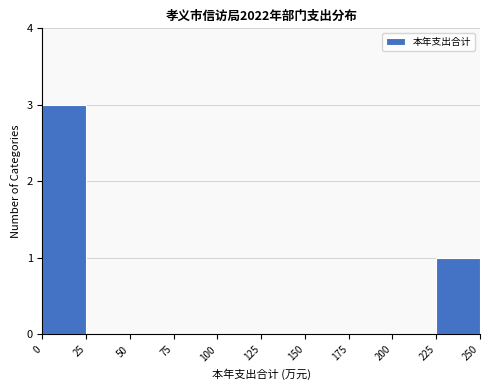

Reading left to right, transcribe this chart: for each bar, give the range it covers on the x-axis and its height. The values are not printed on the chart, so give them approximately, as read against the axis.

0 to 25: 3
25 to 50: 0
50 to 75: 0
75 to 100: 0
100 to 125: 0
125 to 150: 0
150 to 175: 0
175 to 200: 0
200 to 225: 0
225 to 250: 1